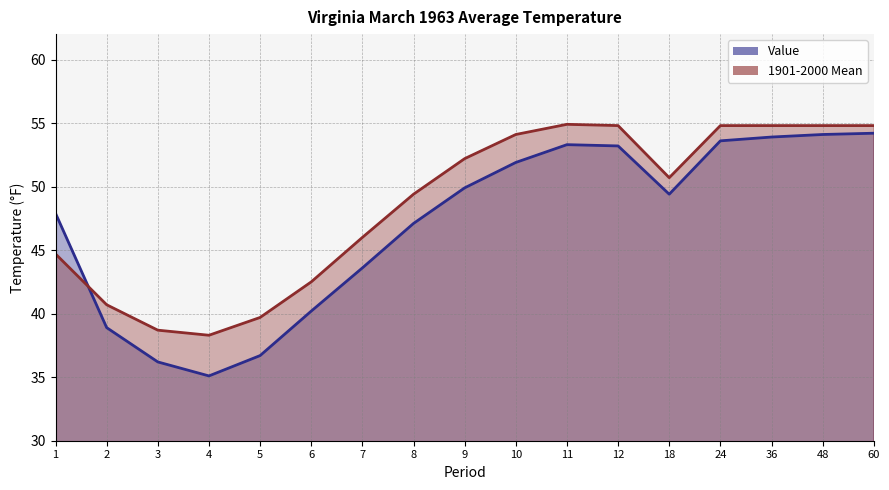

What is the maximum value for Value?

54.2